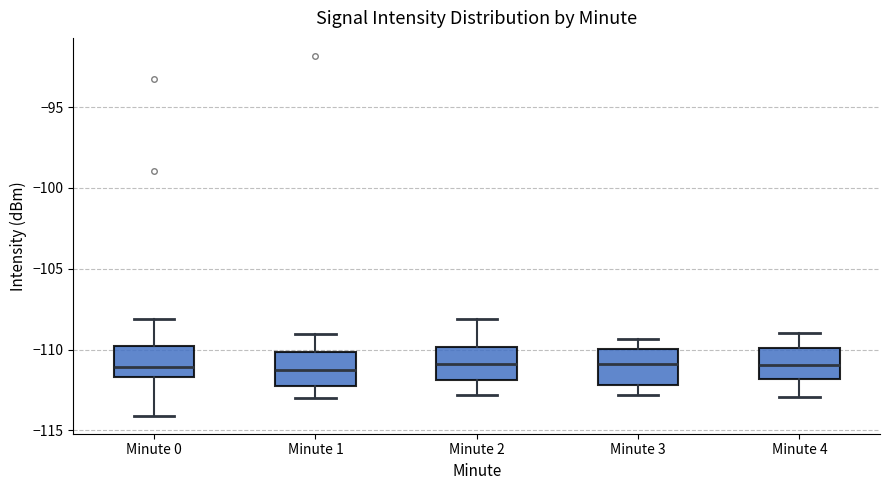

Reading left to right, read every box against the y-axis: the position of its median line, the range the box covers, and the ends of its whiskers. The values are not printed on the chart, so give them approximately, as read against the axis.

Minute 0: median -111.0, box -111.5 to -110.0, whiskers -114.0 to -108.0
Minute 1: median -111.0, box -112.5 to -110.0, whiskers -113.0 to -109.0
Minute 2: median -111.0, box -112.0 to -110.0, whiskers -113.0 to -108.0
Minute 3: median -111.0, box -112.0 to -110.0, whiskers -113.0 to -109.5
Minute 4: median -111.0, box -112.0 to -110.0, whiskers -113.0 to -109.0